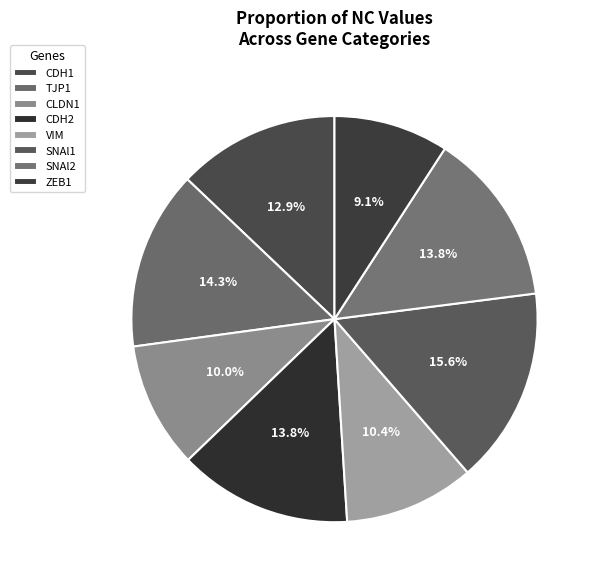

Does CDH1 represent more than half of the total?

No